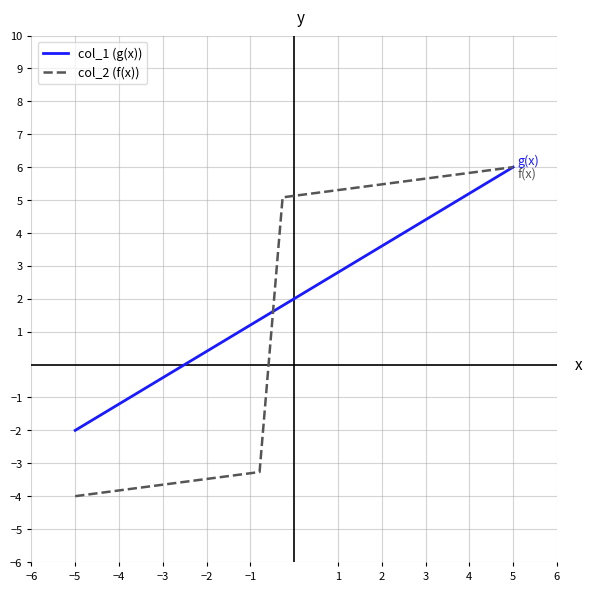

What is the difference between the maximum and minimum values in the col_1 (g(x)) series?

8.0